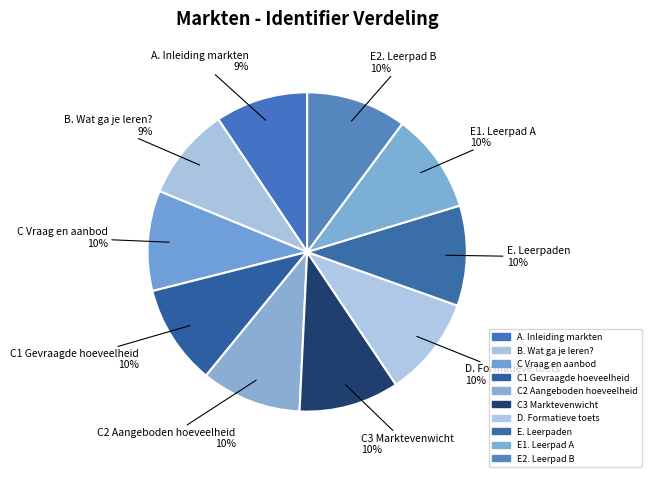

Is it true that E. Leerpaden is 10% of the pie?

True